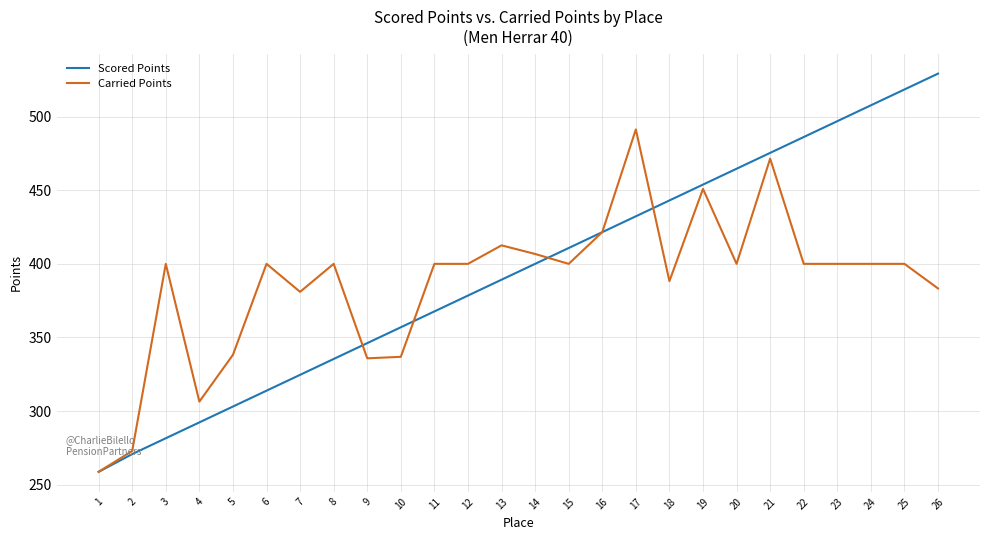

How many distinct data groups are displayed?

2